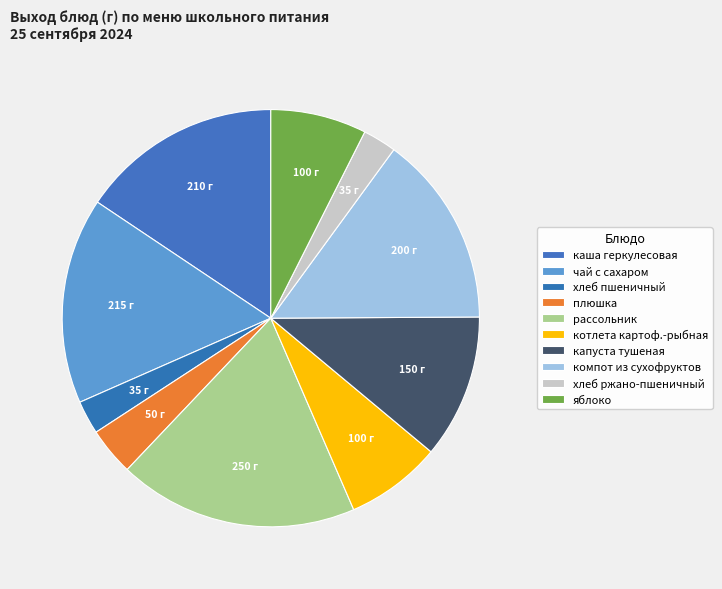

Is there a majority slice in this chart?

No